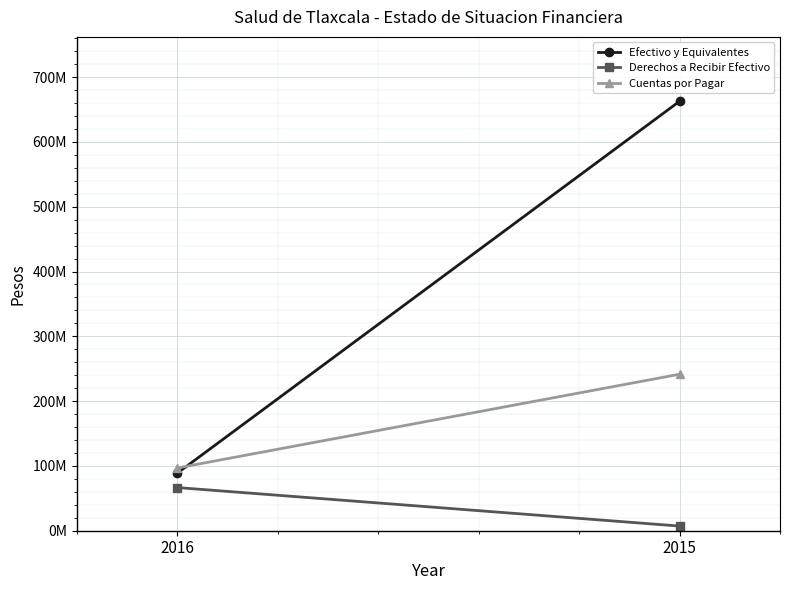

Count the Derechos a Recibir Efectivo values in the range 7187224 to 66623447.

2